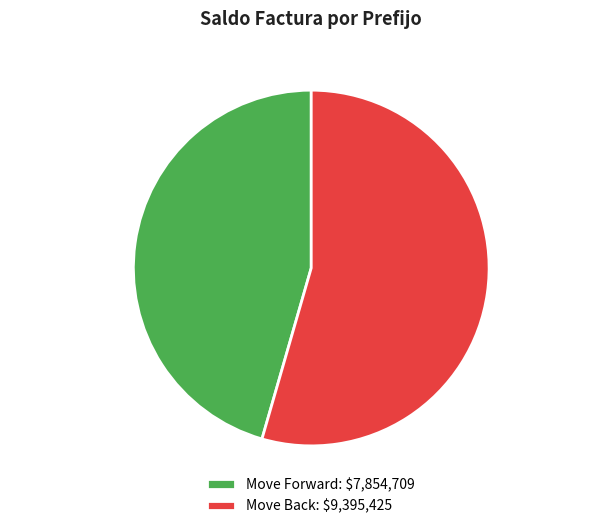

Approximately how many times larger is the value at Move Back compared to Move Forward?

1.2